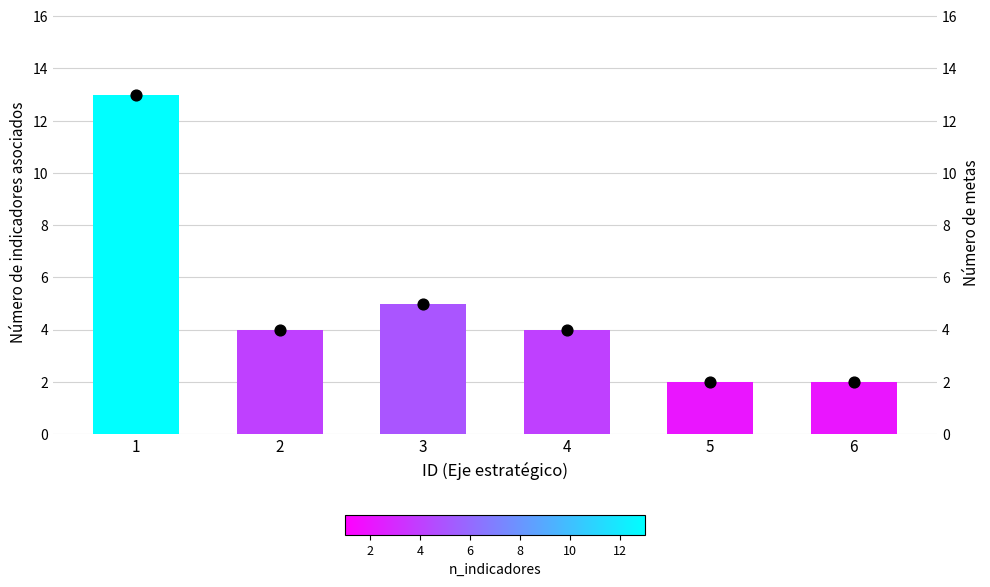

Which series has the largest total across all categories?

Count of Indicators